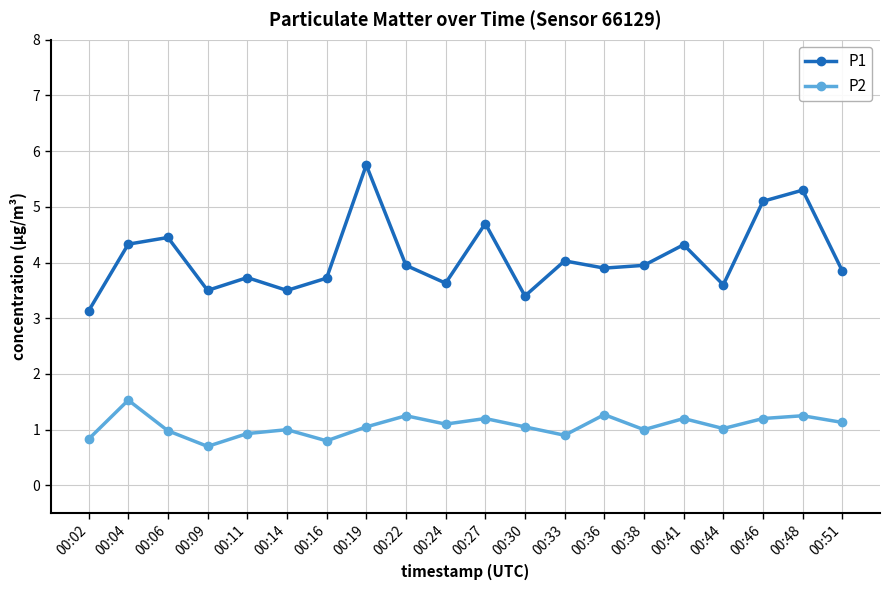

Is the value of P1 at 00:44 greater than the value of P2 at 00:51?

Yes